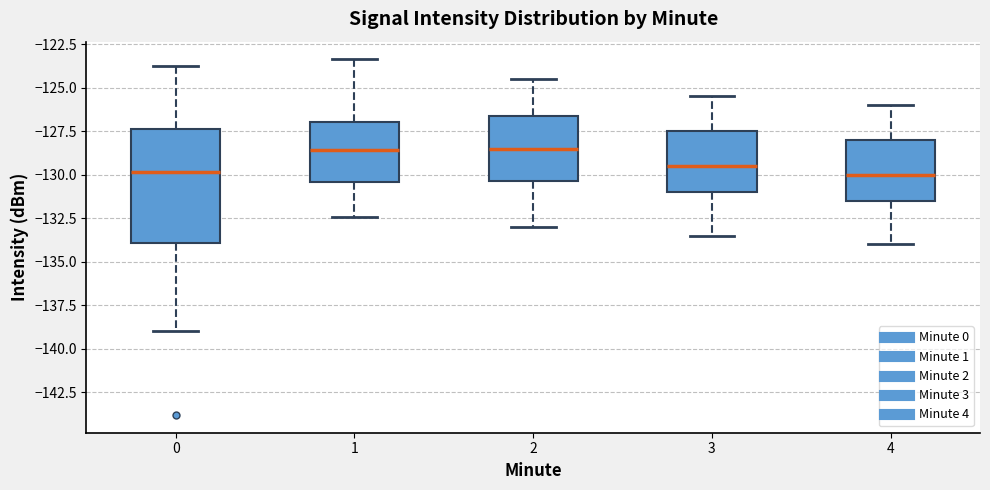

Reading left to right, read every box against the y-axis: the position of its median line, the range the box covers, and the ends of its whiskers. The values are not printed on the chart, so give them approximately, as read against the axis.

0: median -130.0, box -134.0 to -127.5, whiskers -139.0 to -124.0
1: median -128.5, box -130.5 to -127.0, whiskers -132.5 to -123.5
2: median -128.5, box -130.5 to -126.5, whiskers -133.0 to -124.5
3: median -129.5, box -131.0 to -127.5, whiskers -133.5 to -125.5
4: median -130.0, box -131.5 to -128.0, whiskers -134.0 to -126.0